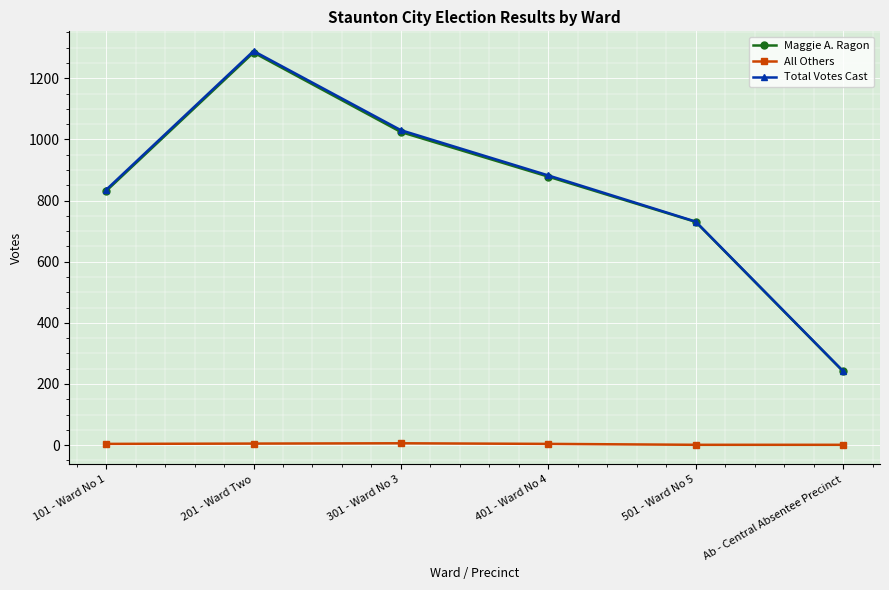

What is the smallest value displayed?

1